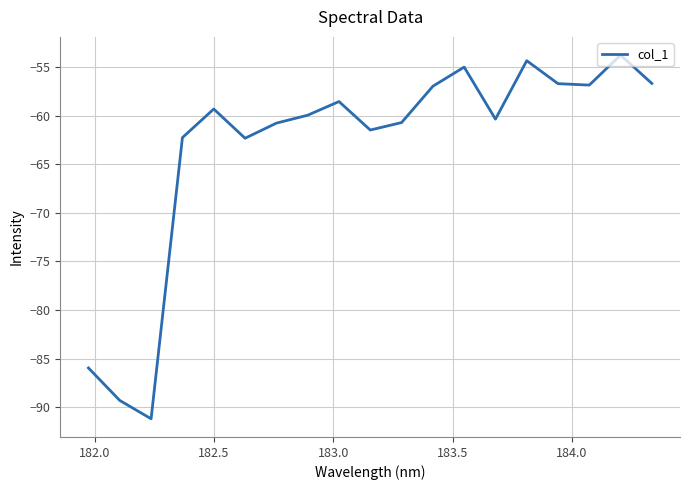

What is the difference between the maximum and minimum values?

37.4